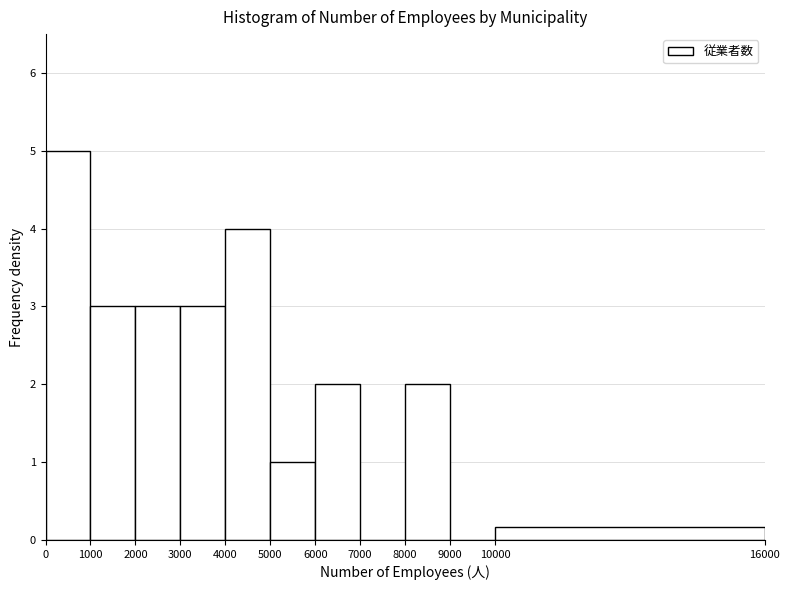

How tall is the bar that spans 1000 to 2000 on the x-axis? The values are not printed on the chart, so give them approximately, as read against the axis.

3.0